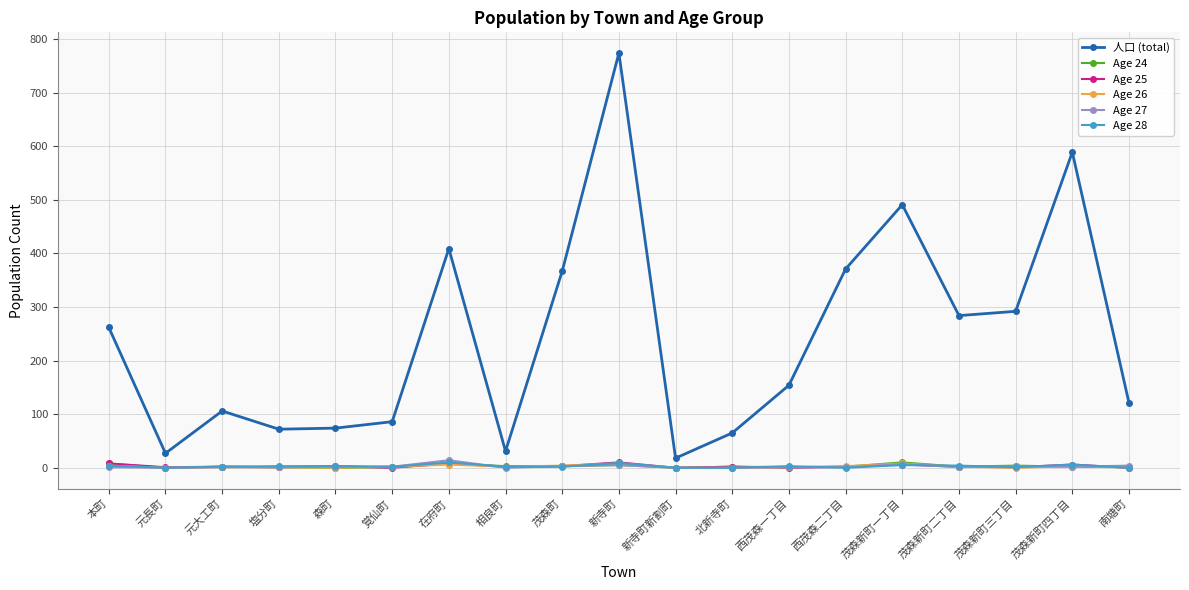

What is the sum of all 人口 (total) values?

4593